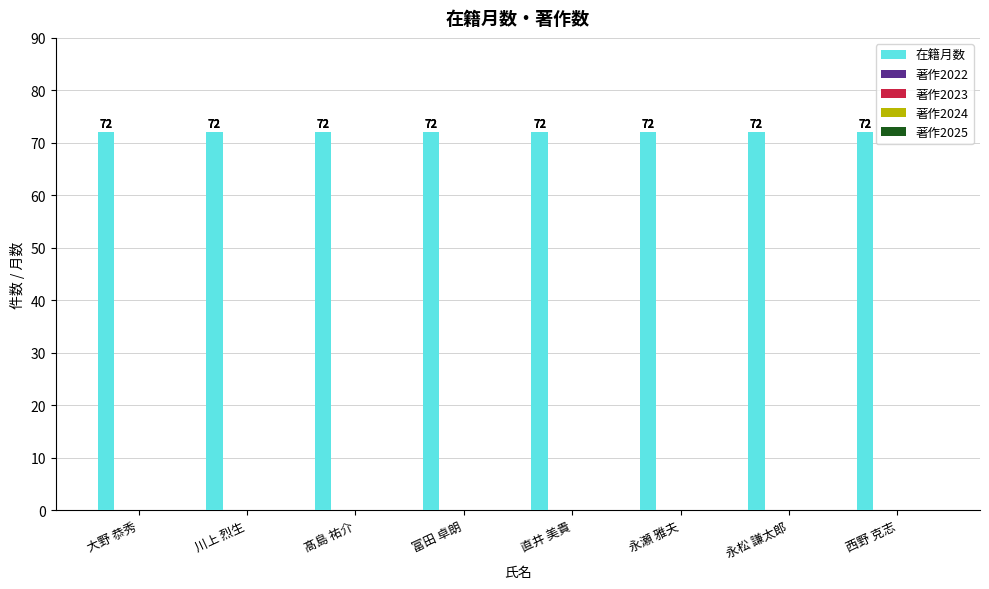

What position from the right is 直井 美貴?

4